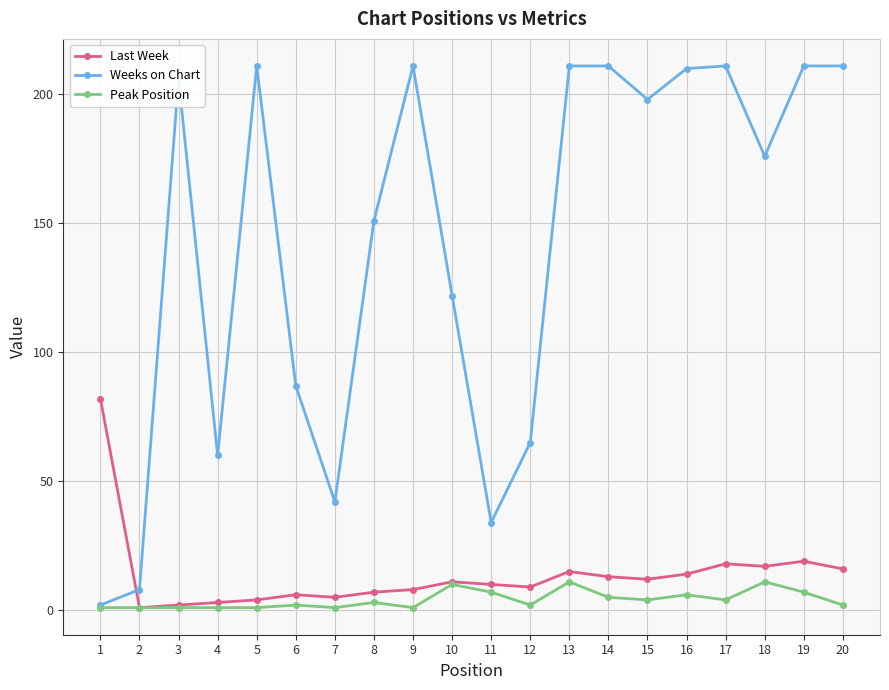

At which label does Weeks on Chart first exceed 198?

3